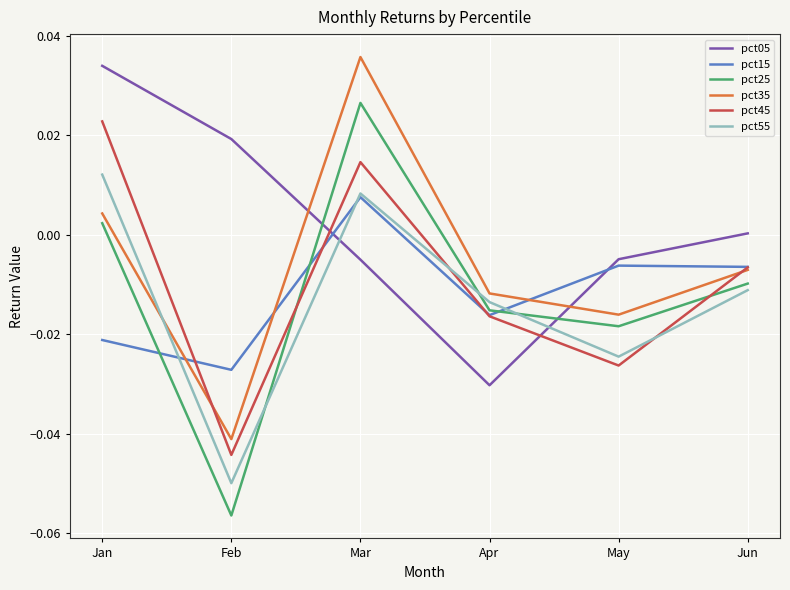

At which category does pct55 reach its first local peak?

Mar